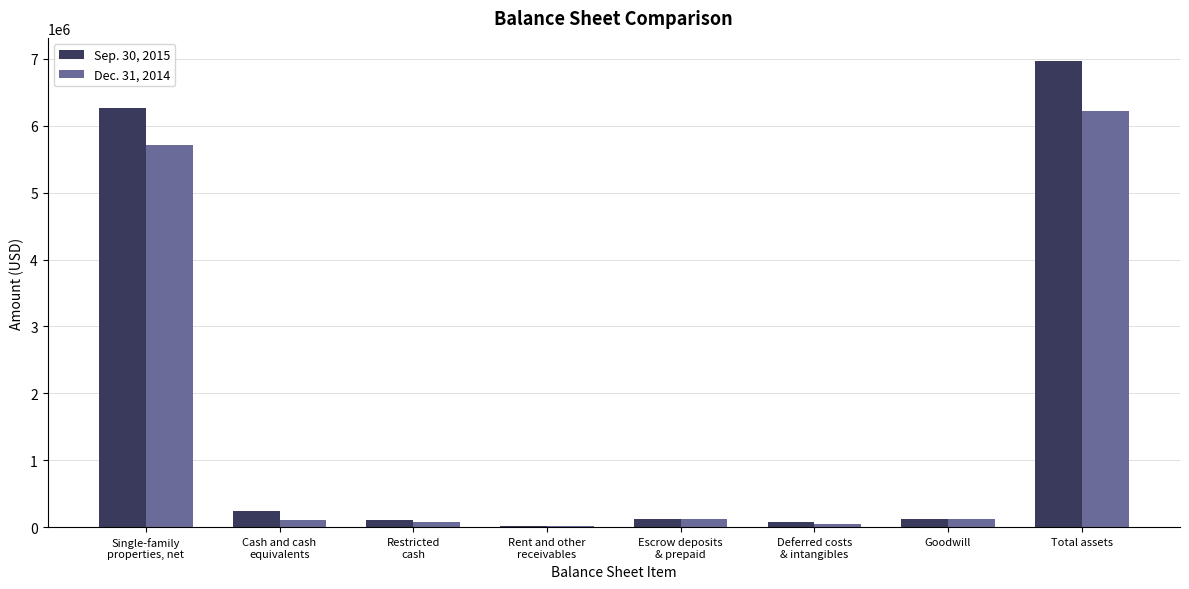

True or false: Dec. 31, 2014 has a value of 6227351 at Total assets.

True